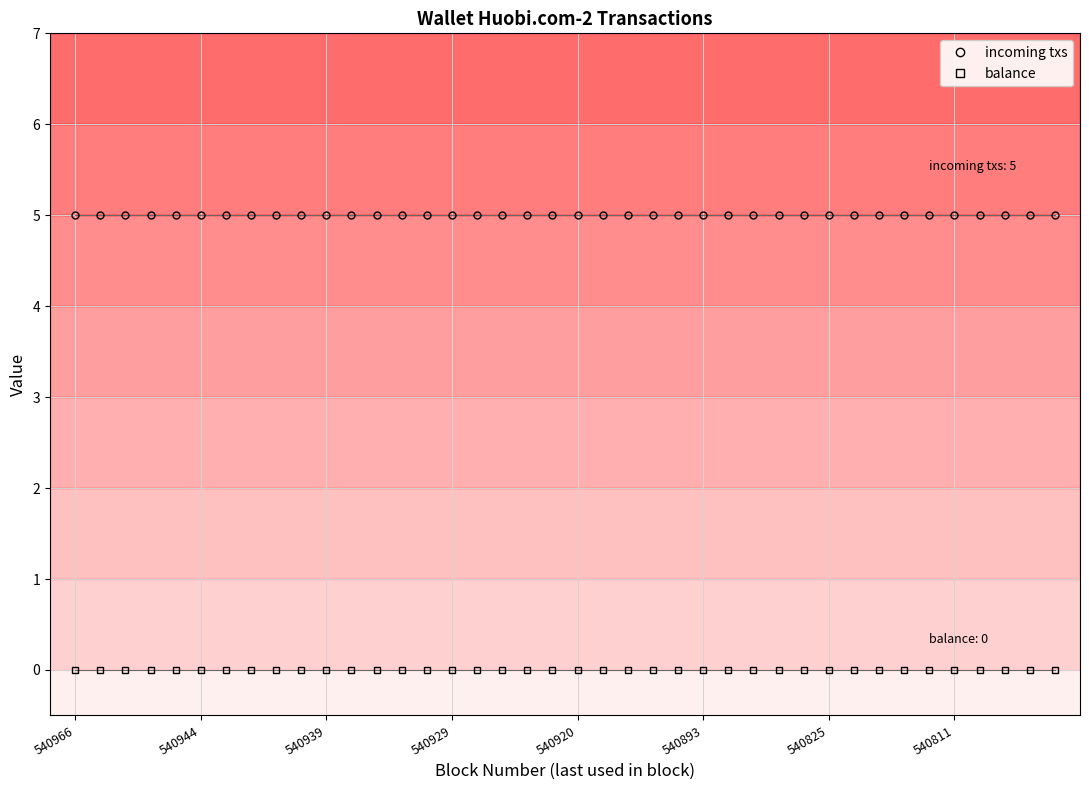

What is the minimum value for incoming txs?

5